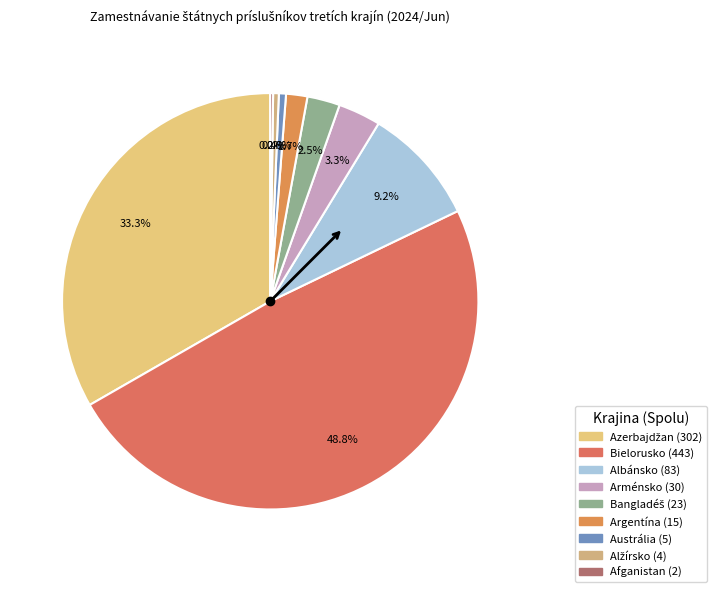

Which has a higher value, Albánsko or Bangladéš?

Albánsko